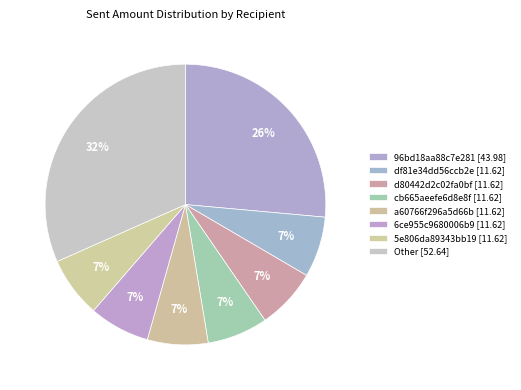

How many slices are in this pie chart?

8